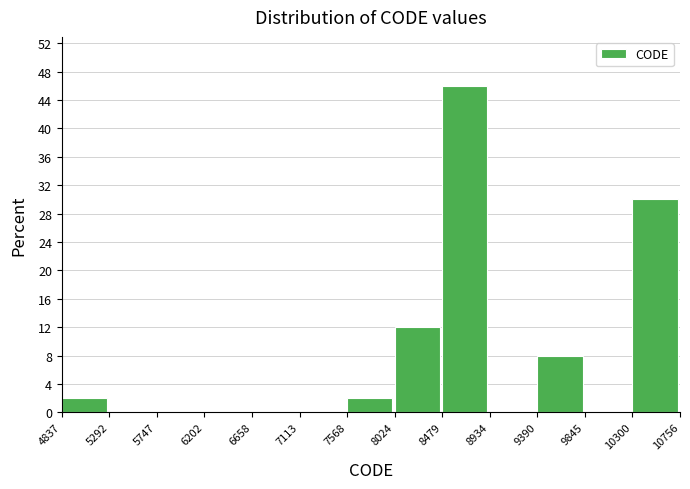

Reading left to right, transcribe this chart: for each bar, give the range it covers on the x-axis and its height. The values are not printed on the chart, so give them approximately, as read against the axis.

4837 to 5292: 2
5292 to 5747: 0
5747 to 6202: 0
6202 to 6658: 0
6658 to 7113: 0
7113 to 7568: 0
7568 to 8024: 2
8024 to 8479: 12
8479 to 8934: 46
8934 to 9390: 0
9390 to 9845: 8
9845 to 10300: 0
10300 to 10756: 30